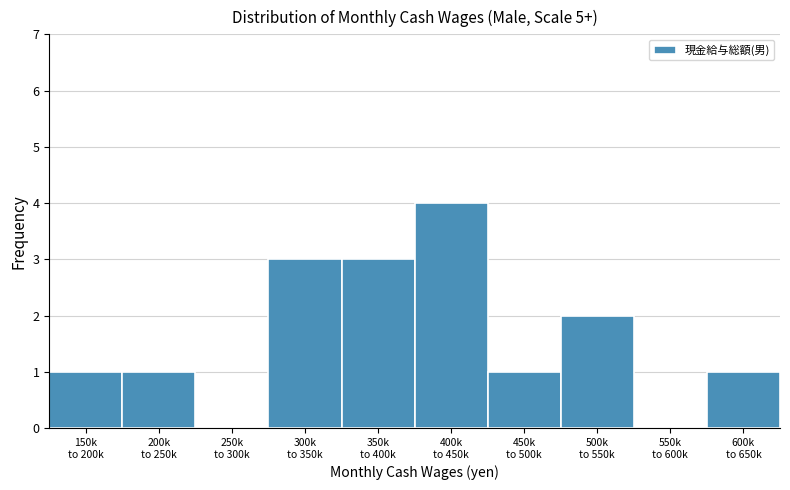

What is the maximum value shown in the chart?

4